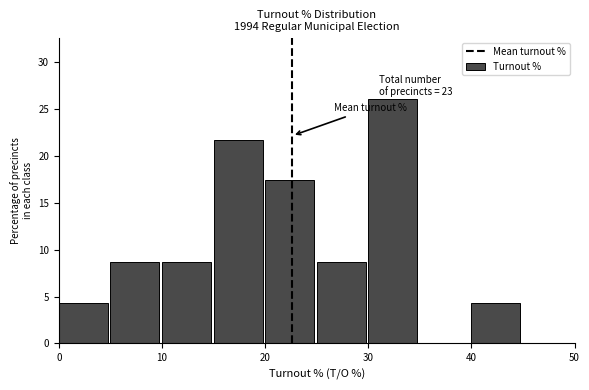

Over which range of the x-axis is the bar tallest?

30 to 35